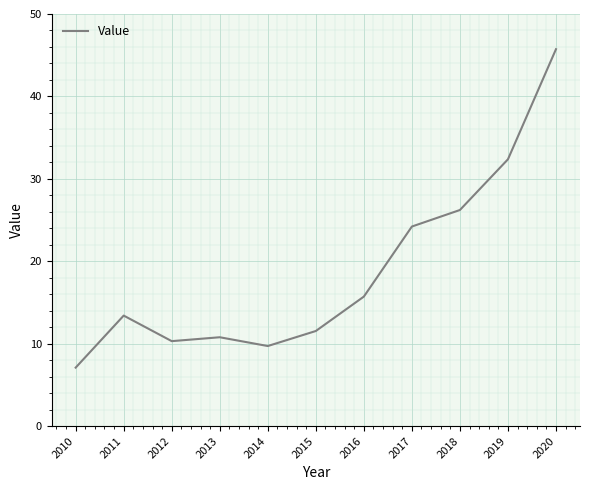

What is the difference between the values at 2013 and 2017?

13.4